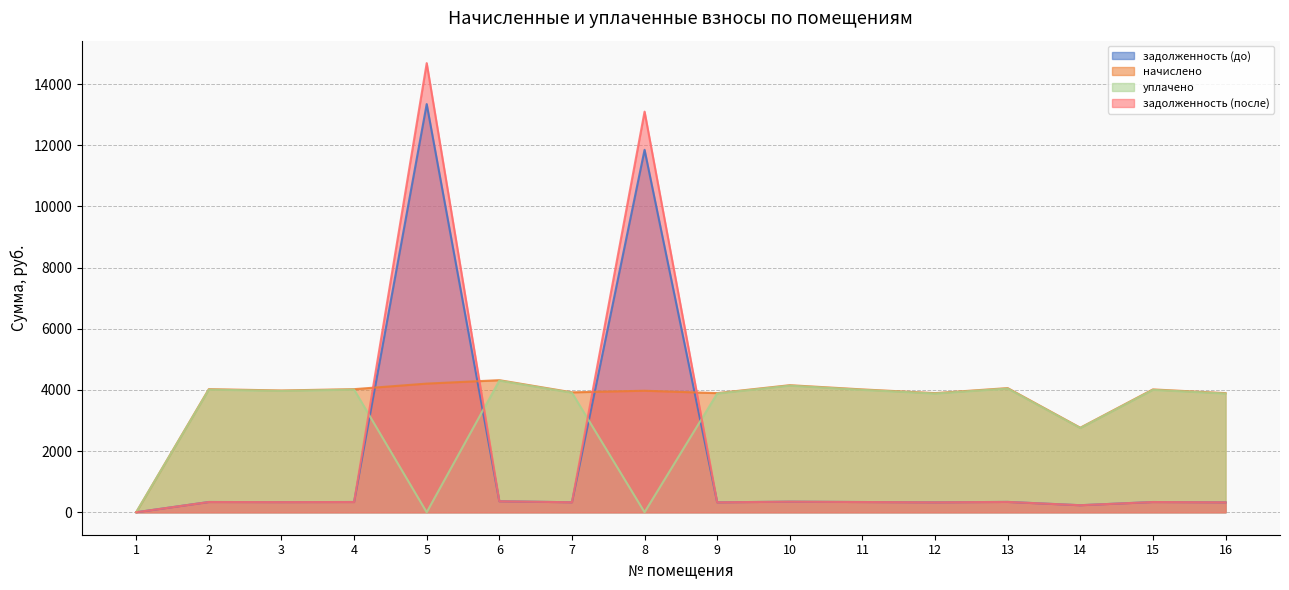

List the labels in order of задолженность (после) value, smallest first.

1, 14, 9, 12, 16, 7, 3, 11, 15, 2, 4, 13, 10, 6, 8, 5